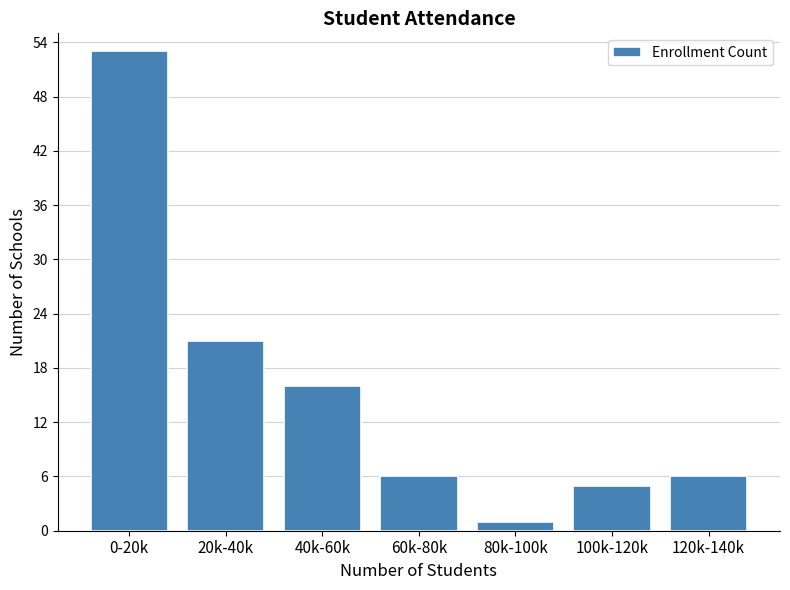

Reading right to left, transcribe all the data shown in this chart.

120k-140k=6	100k-120k=5	80k-100k=1	60k-80k=6	40k-60k=16	20k-40k=21	0-20k=53